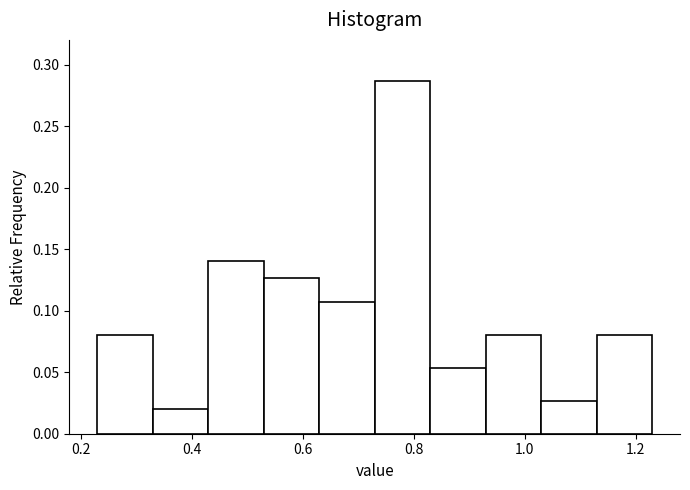

Which range on the x-axis has the tallest bar?

0.73 to 0.83